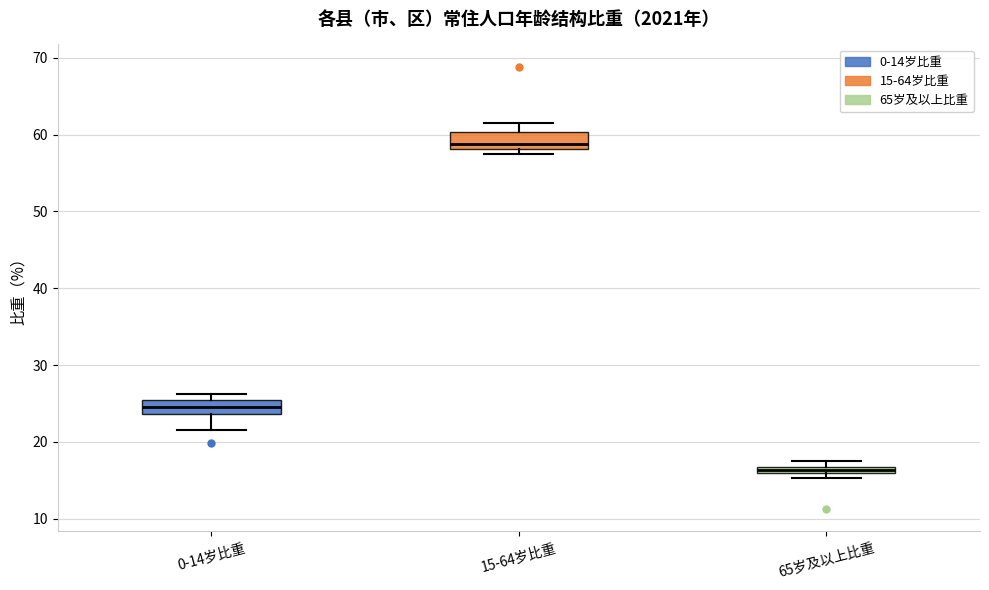

Which box's median line is the lowest?

65岁及以上比重